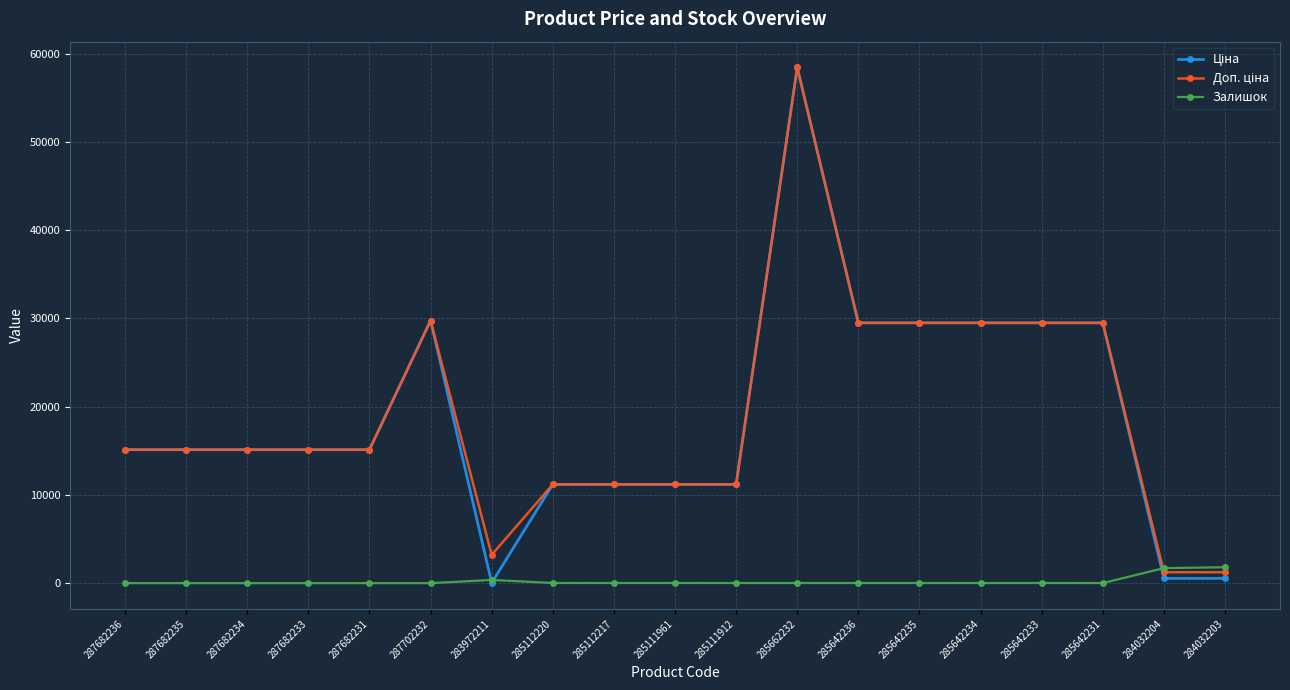

At how many categories does at least one series exceed 26645?

7